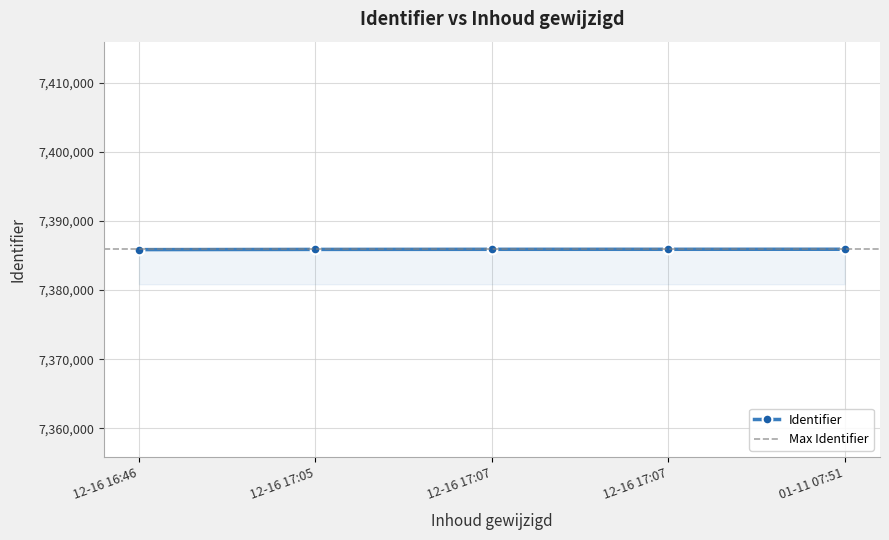

Rank the categories by value from highest to lowest.

01-11 07:51, 12-16 17:07, 12-16 17:07, 12-16 17:05, 12-16 16:46